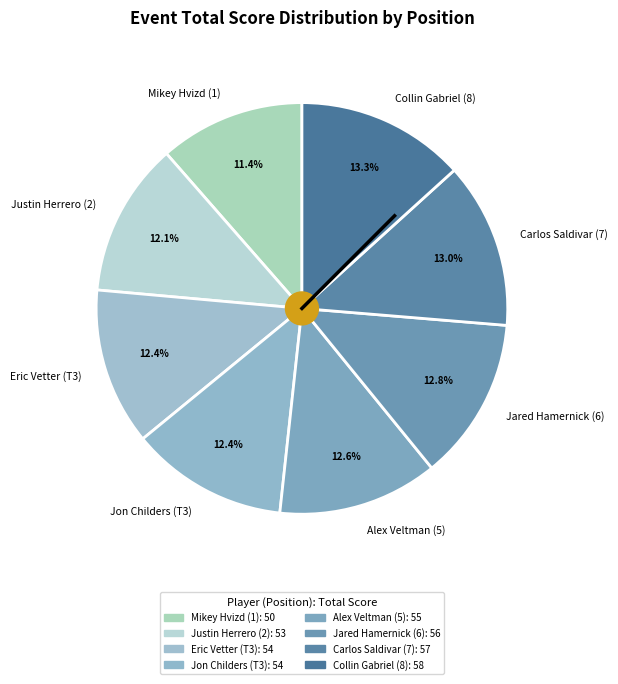

What percentage is NOT represented by Jon Childers (T3)?

87.6%